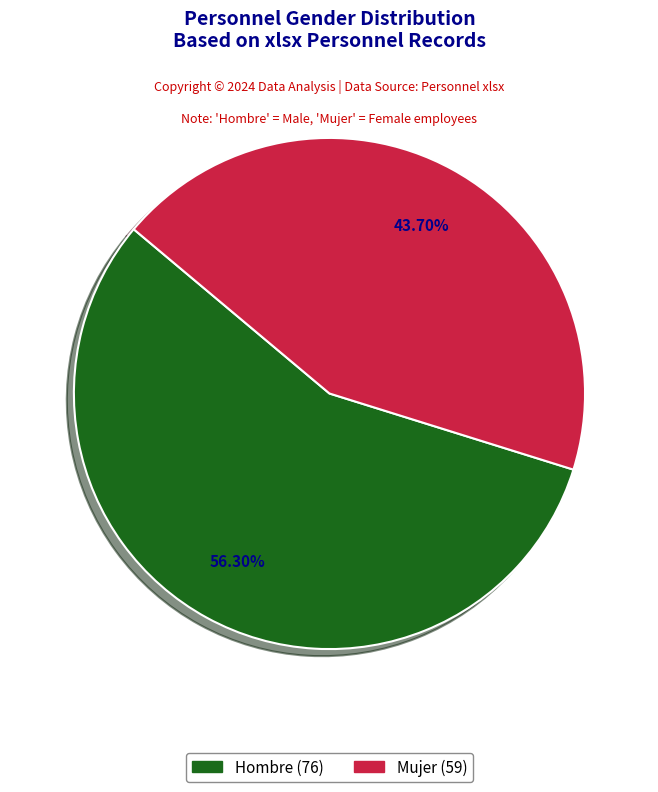

True or false: Mujer accounts for 44% of the total.

True